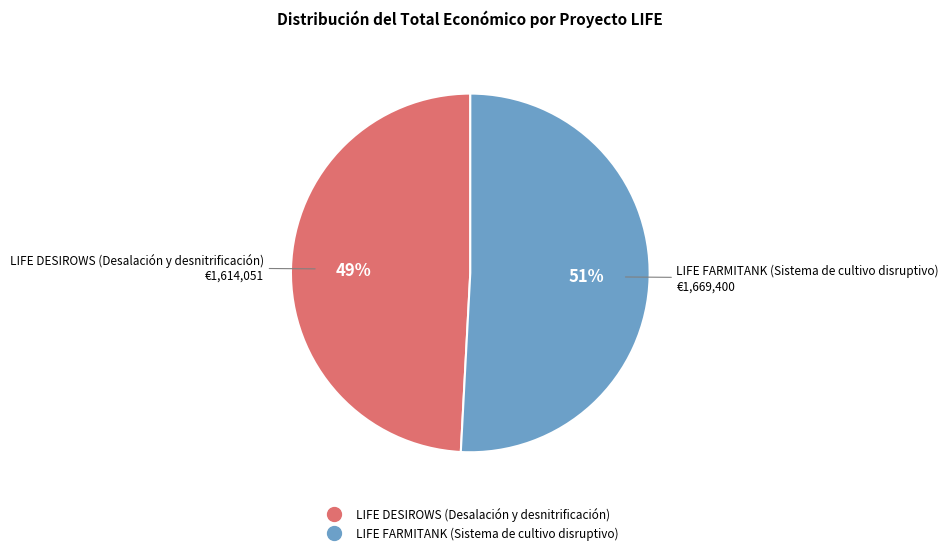

Is LIFE DESIROWS (Desalación y desnitrificación) the majority of the pie?

No